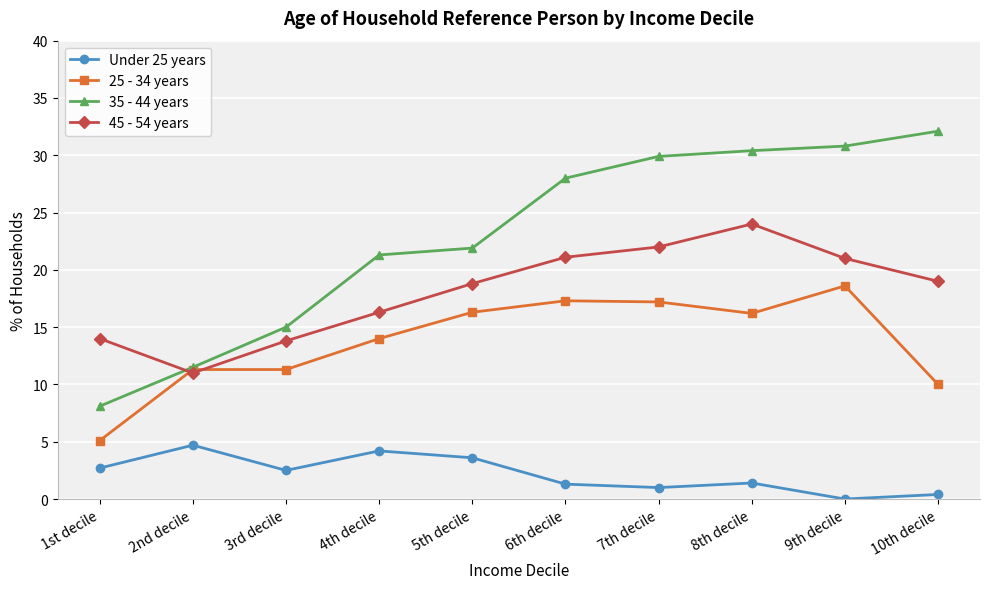

Is the value of Under 25 years at 6th decile greater than the value of 35 - 44 years at 8th decile?

No